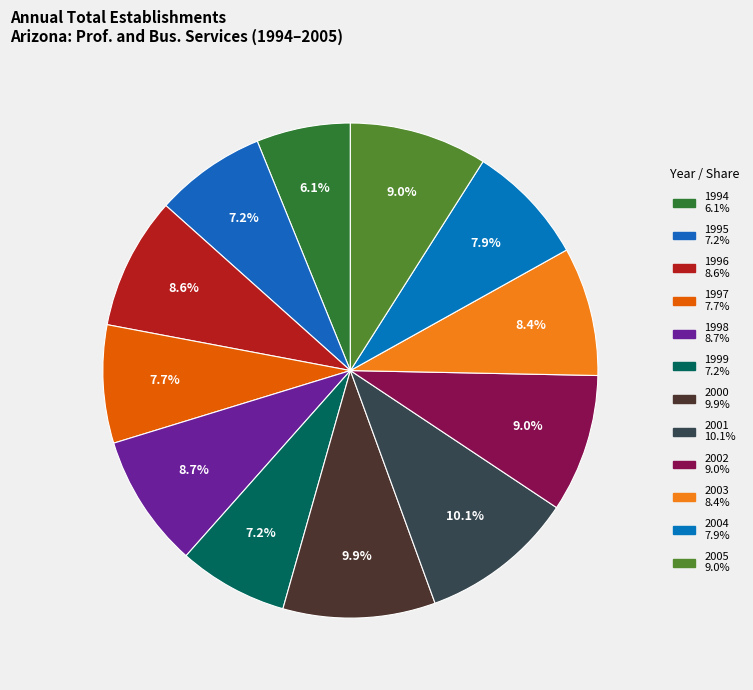

How many segments does this pie chart have?

12